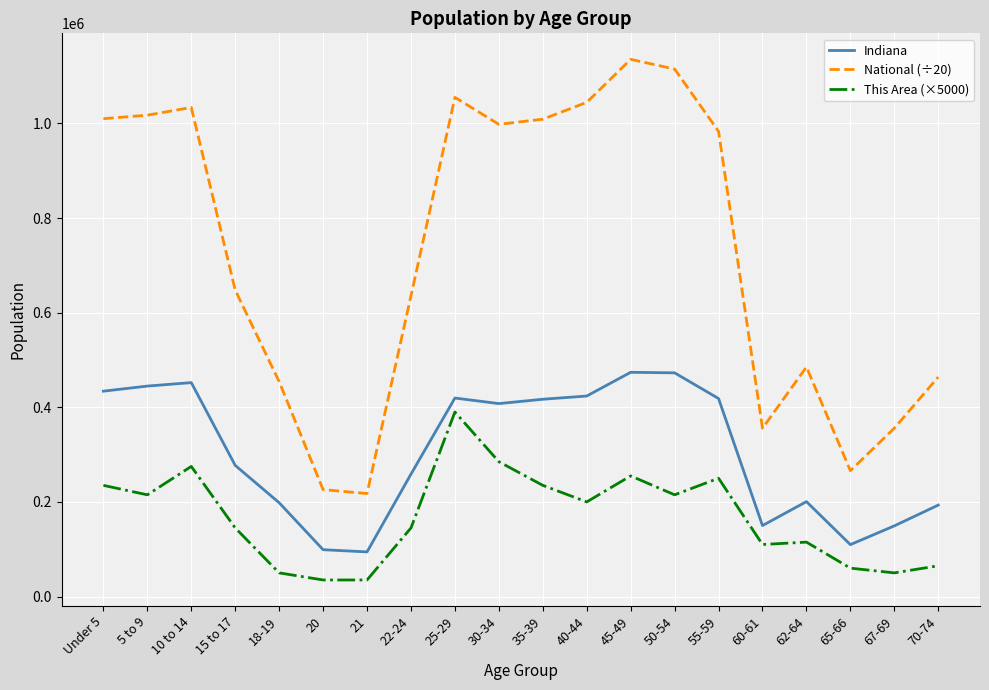

Where is National (÷20) nearest to the value 676572?

15 to 17